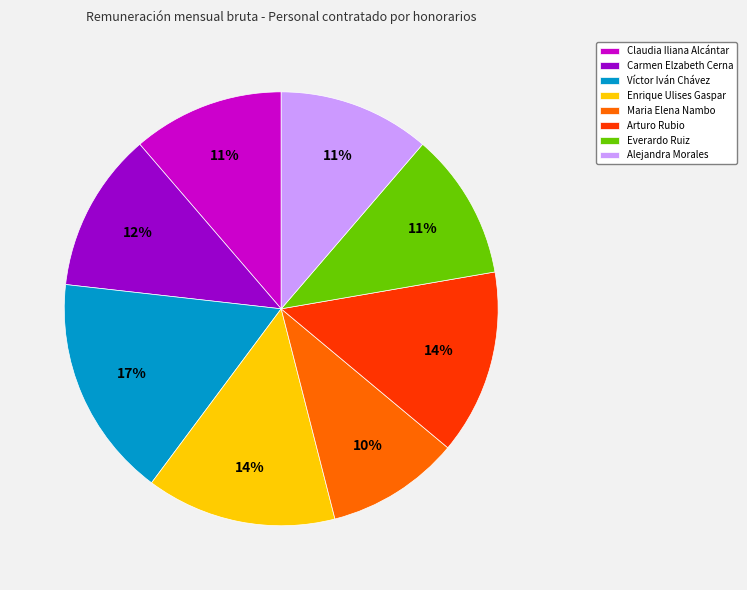

Between Carmen Elzabeth Cerna and Víctor Iván Chávez, which is larger?

Víctor Iván Chávez